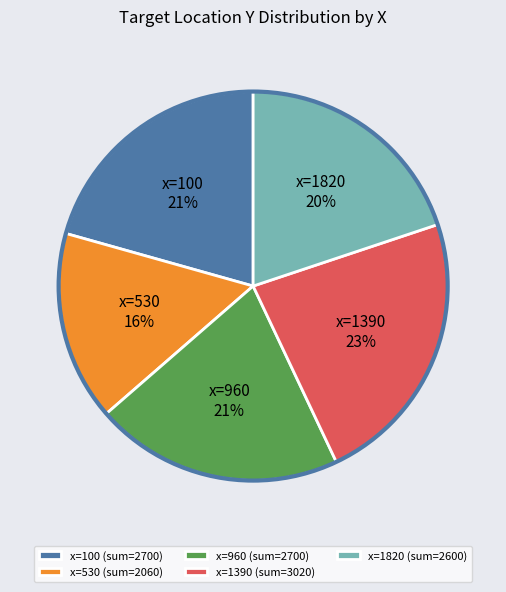

Which category has the smallest portion of the pie?

x=530 (sum=2060)